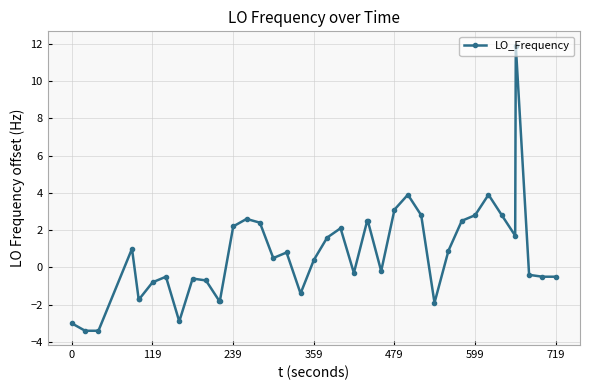

What is the minimum value shown in the chart?

-3.4